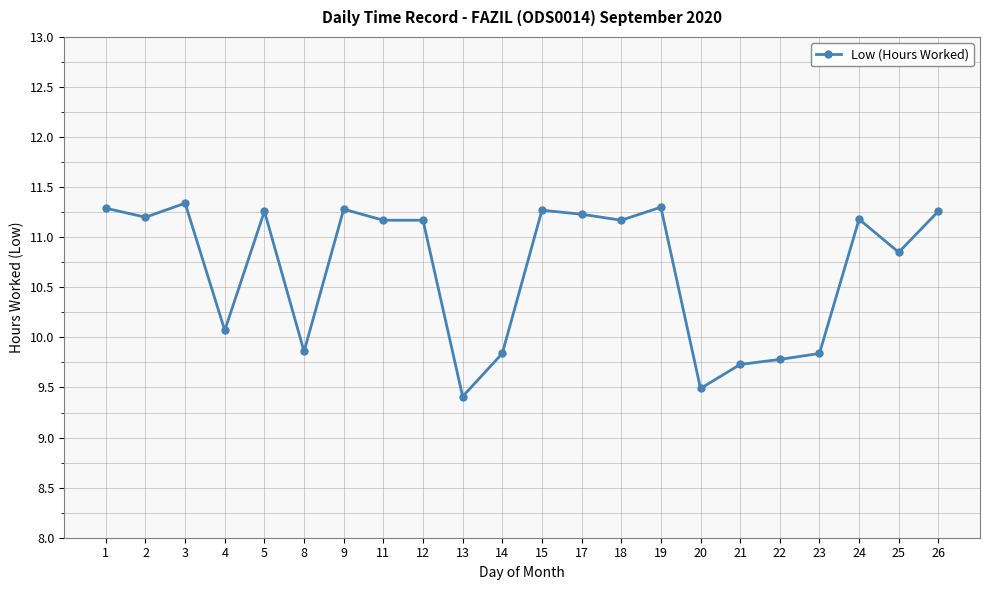

True or false: there are more than 2 points higher than both neighbors.

True